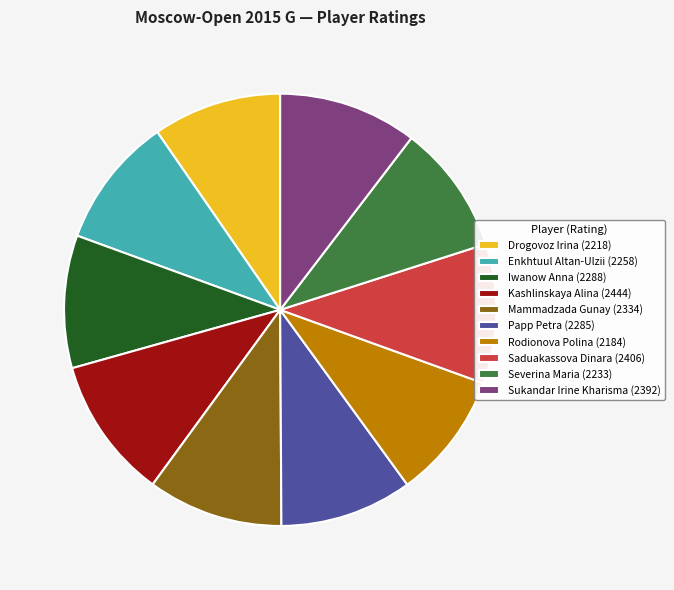

Do Drogovoz Irina (2218) and Mammadzada Gunay (2334) together represent more than half of the pie?

No